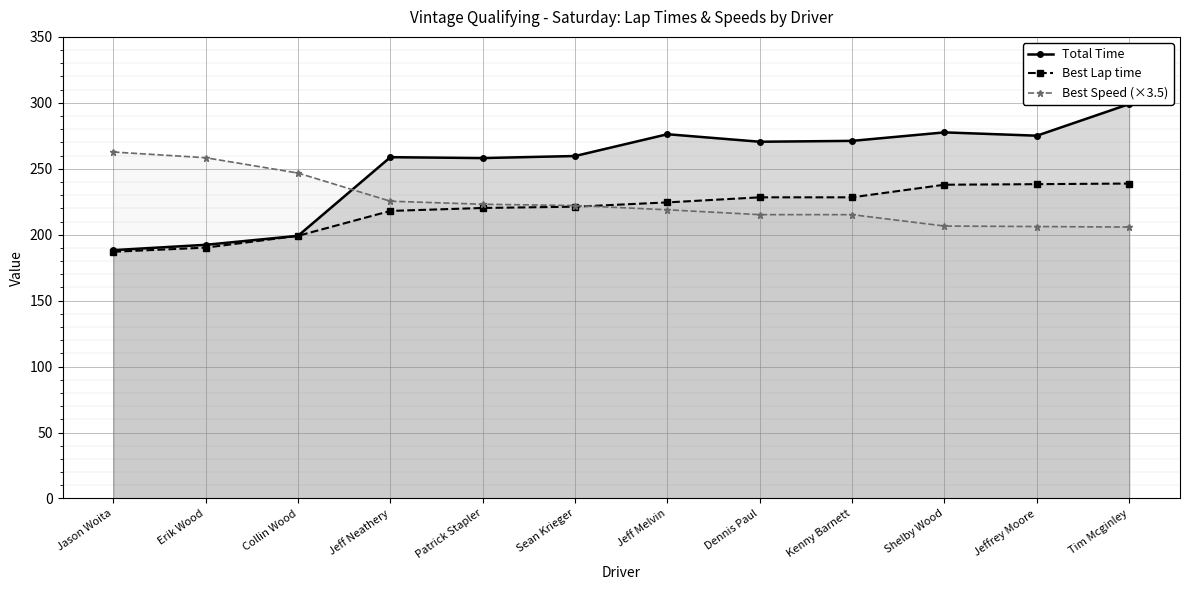

List the series in order of their overall mean, lowest first.

Best Lap time, Best Speed (×3.5), Total Time